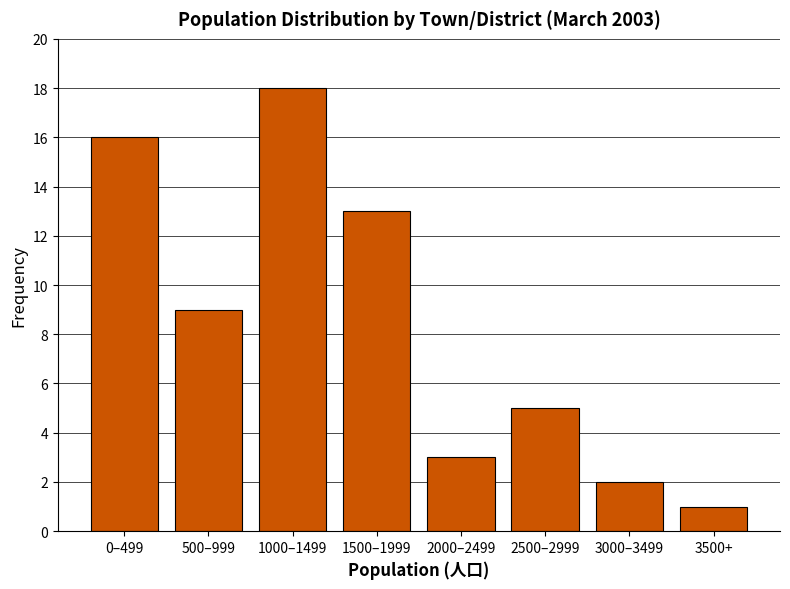

Reading left to right, extract all data points from this chart.

0–499=16	500–999=9	1000–1499=18	1500–1999=13	2000–2499=3	2500–2999=5	3000–3499=2	3500+=1